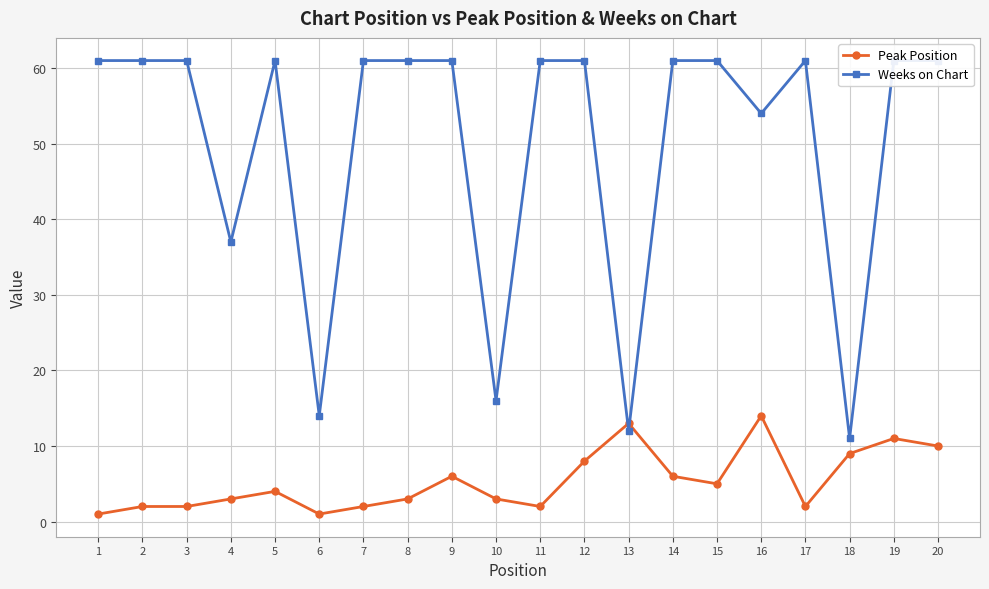

True or false: Weeks on Chart has a value of 86 at 5.

False